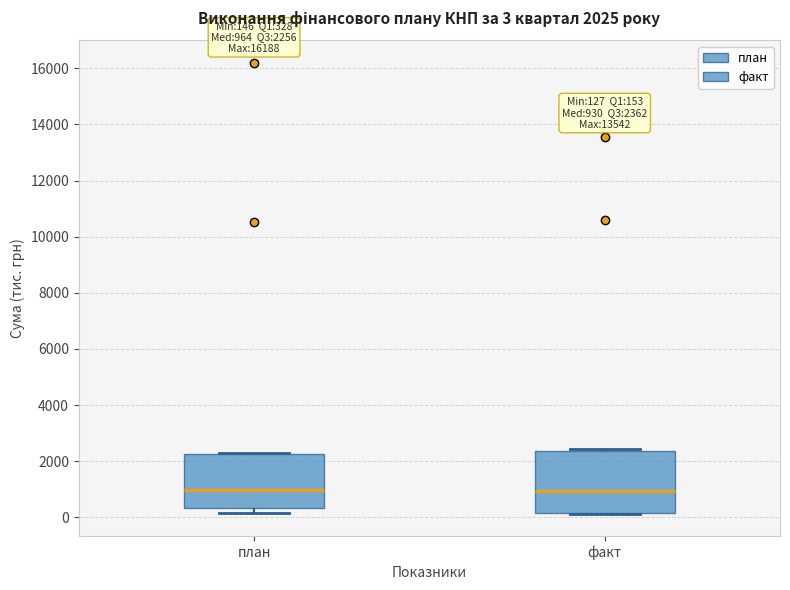

Comparing the boxes themselves (not the whiskers), which one is the tallest?

факт